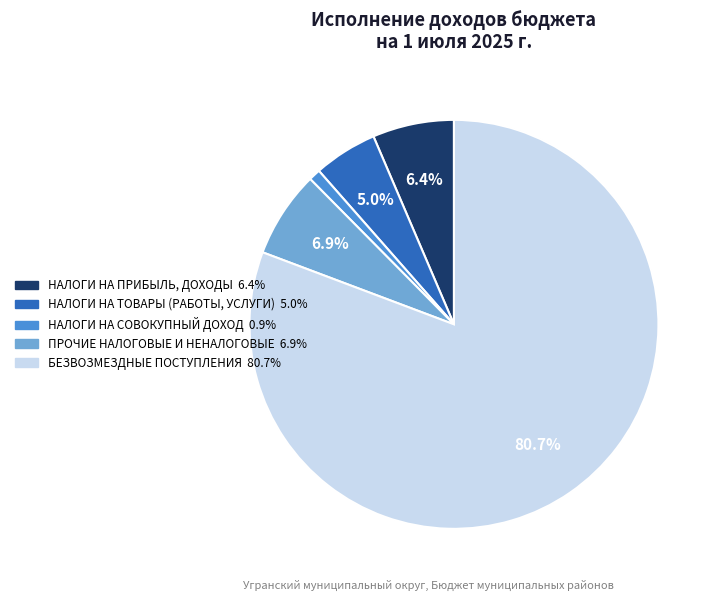

Is there any slice that represents more than half of the pie?

Yes